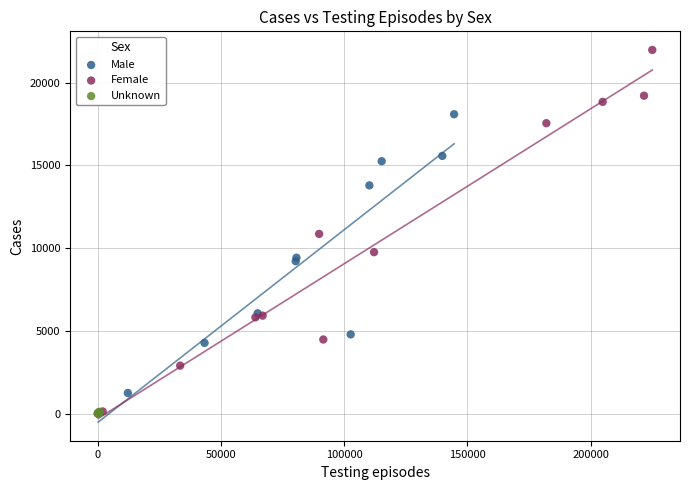

Which series has the widest spread of Y values?

Female